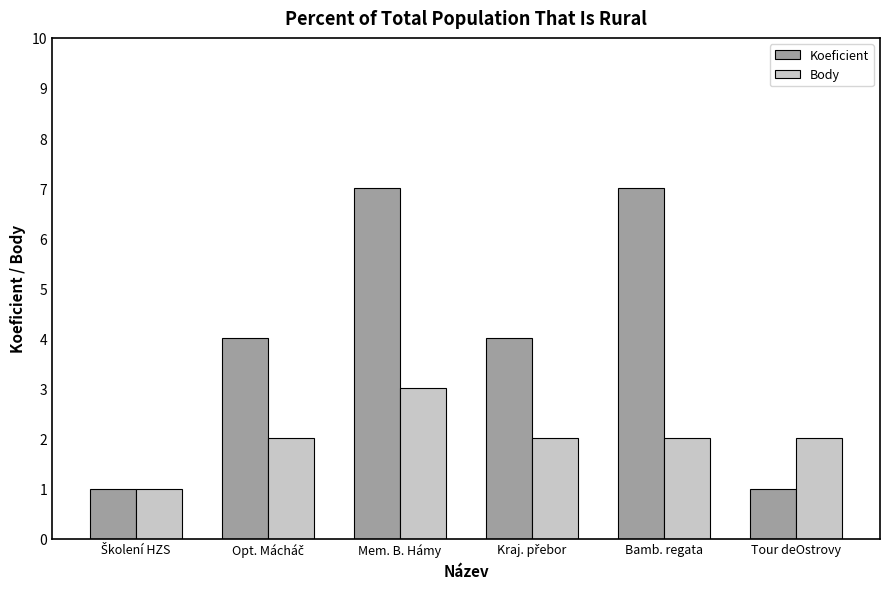

At which label does Body reach its peak?

Mem. B. Hámy